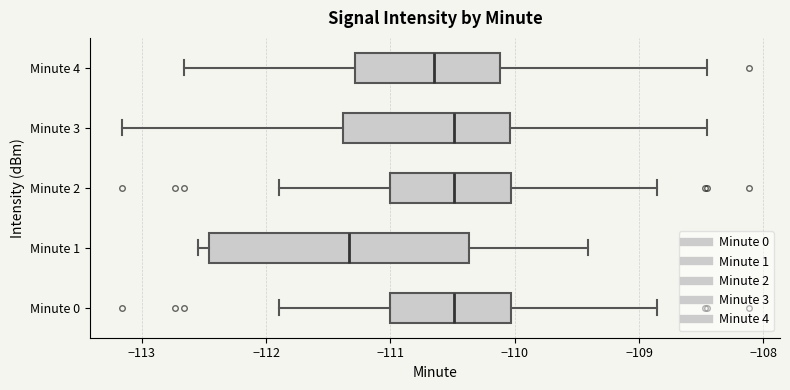

Reading bottom to top, read every box against the x-axis: the position of its median line, the range the box covers, and the ends of its whiskers. The values are not printed on the chart, so give them approximately, as read against the axis.

Minute 0: median -110.5, box -111.0 to -110.0, whiskers -111.9 to -108.9
Minute 1: median -111.3, box -112.5 to -110.4, whiskers -112.5 (just left of the box's left edge) to -109.4
Minute 2: median -110.5, box -111.0 to -110.0, whiskers -111.9 to -108.9
Minute 3: median -110.5, box -111.4 to -110.0, whiskers -113.2 to -108.5
Minute 4: median -110.7, box -111.3 to -110.1, whiskers -112.7 to -108.5